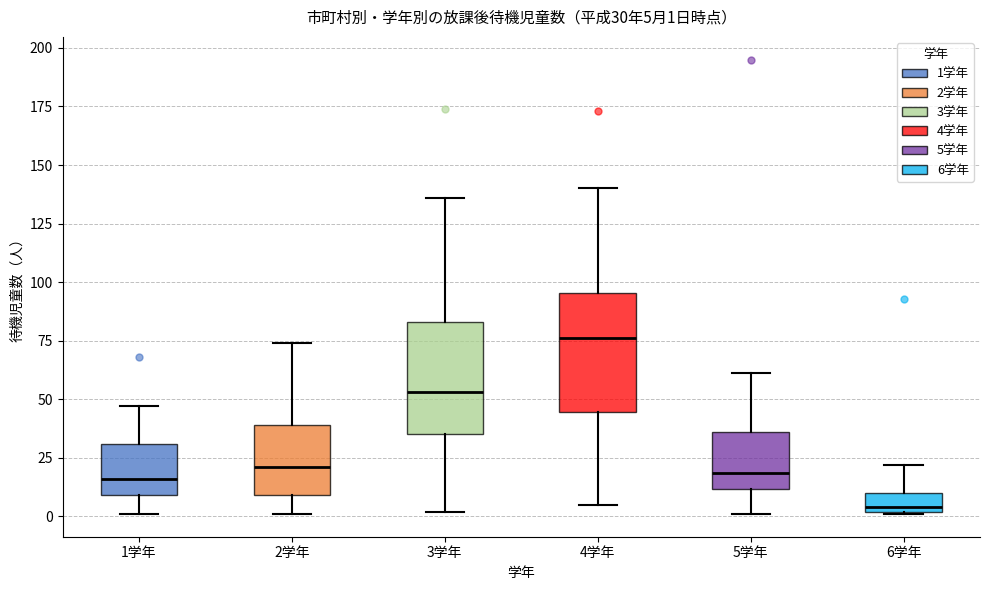

Which box has the highest median line?

4学年